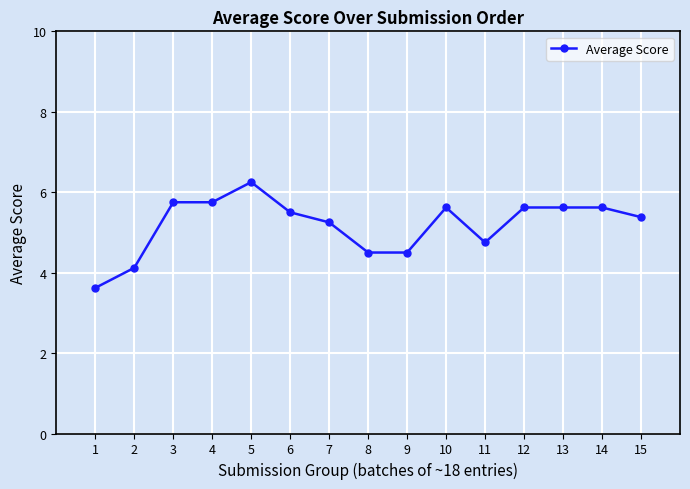

Where is the data nearest to the value 4?

2